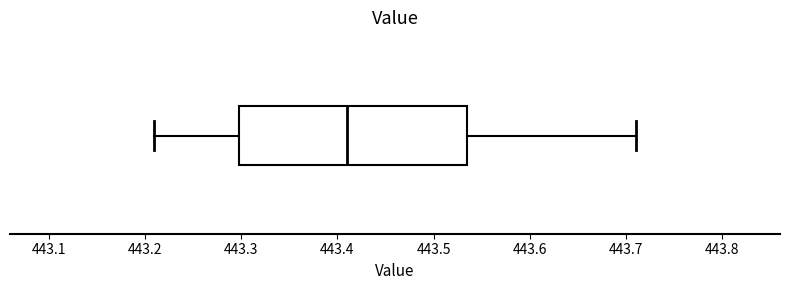

Transcribe this box plot: give where the median line is, the range the box spans, and where the two whiskers end, as read against the x-axis. The values are not printed on the chart, so give them approximately, as read against the axis.

median 443.41, box 443.30 to 443.54, whiskers 443.21 to 443.71